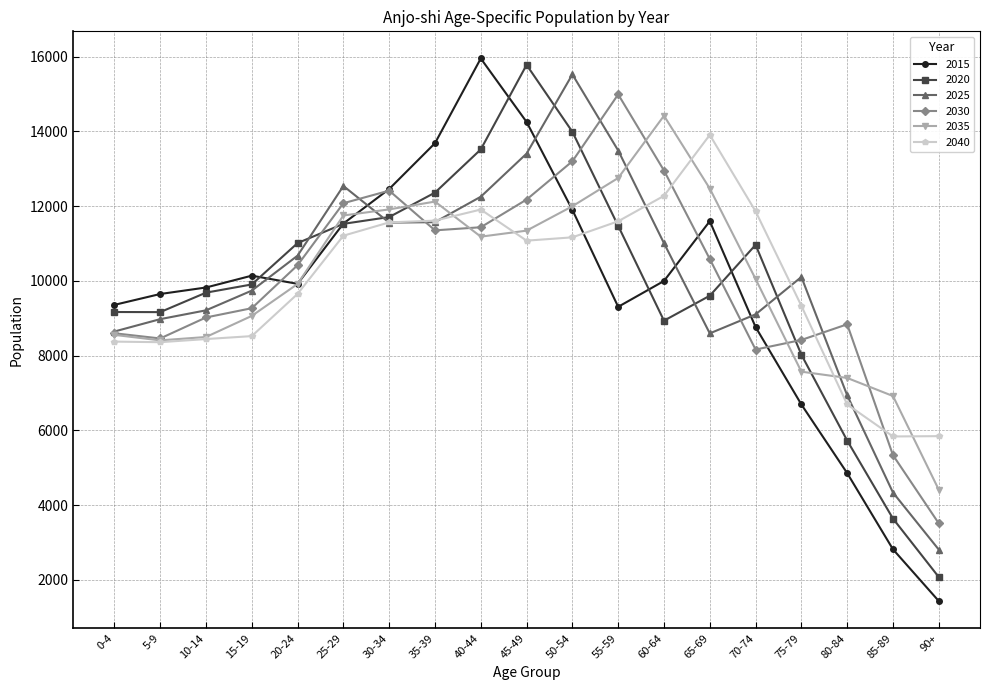

Which series has the largest range (max minus min)?

2015